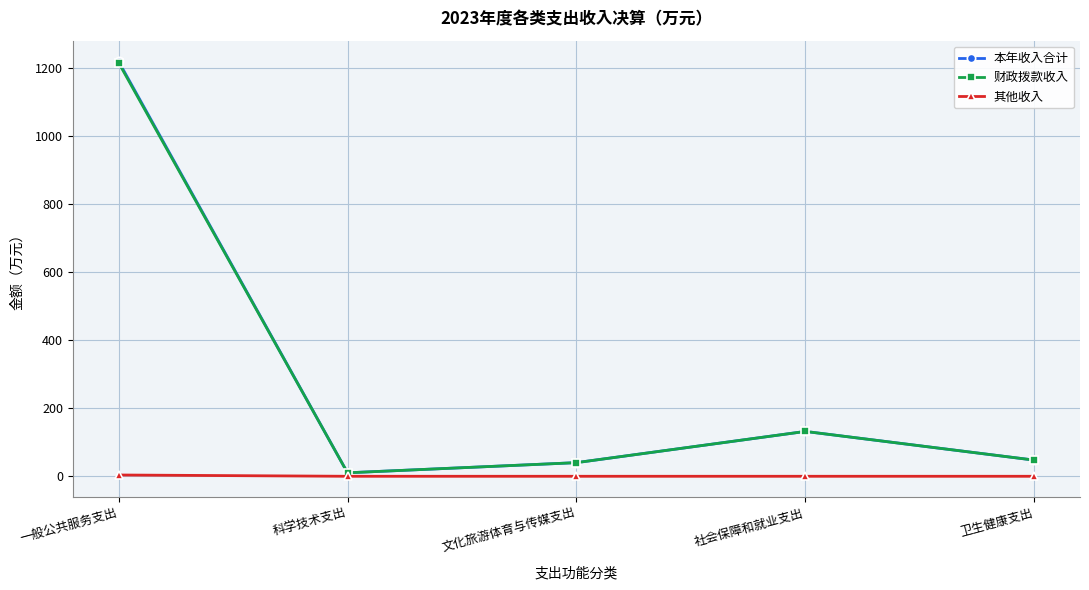

Is this an area chart (filled region under the line)?

No